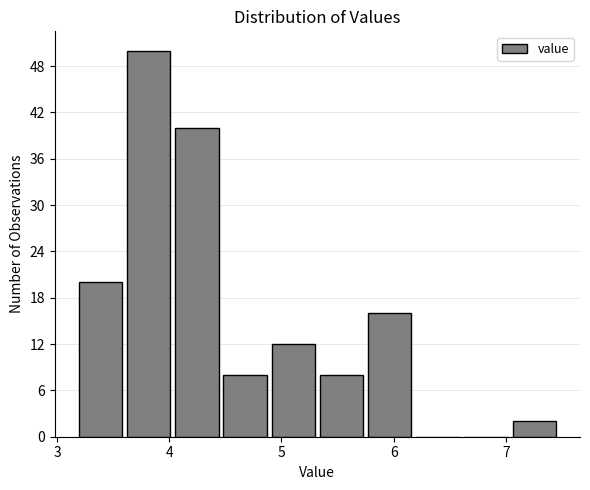

Reading left to right, transcribe this chart: for each bar, give the range it covers on the x-axis and its height. Neither the bar edges nor the heights are printed on the chart, so give them approximately, as read against the axes.

3.17 to 3.60: 20
3.60 to 4.03: 50
4.03 to 4.46: 40
4.46 to 4.89: 8
4.89 to 5.32: 12
5.32 to 5.75: 8
5.75 to 6.18: 16
6.18 to 6.61: 0
6.61 to 7.04: 0
7.04 to 7.47: 2